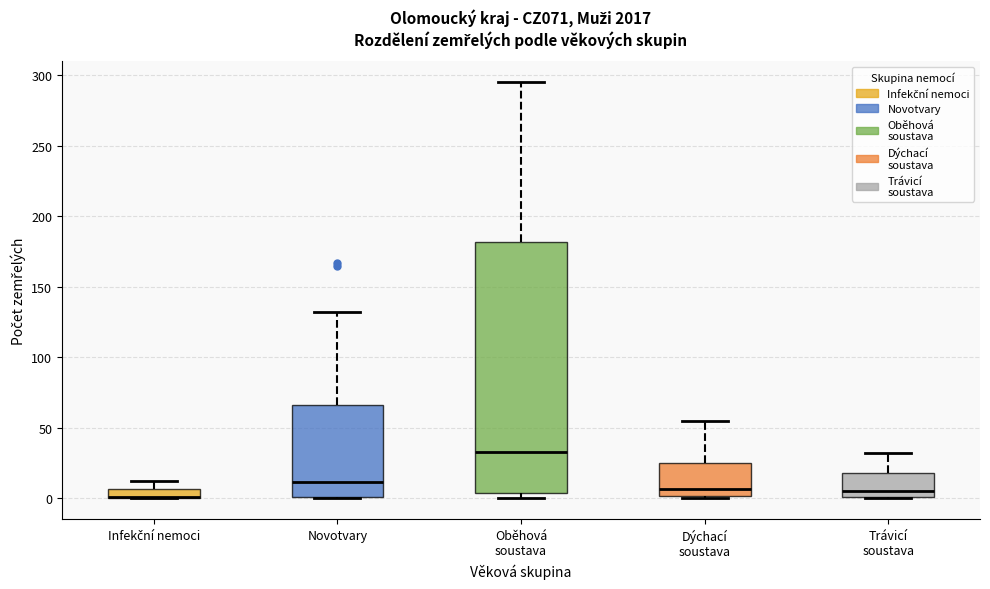

Which box is the tallest, from its lower edge to its upper edge?

Oběhová soustava